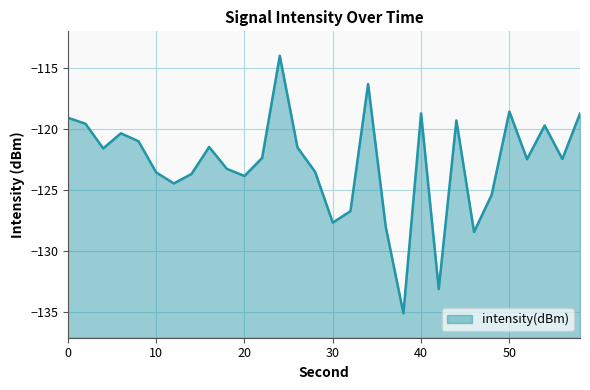

True or false: there are more than 0 points higher than both neighbors.

True